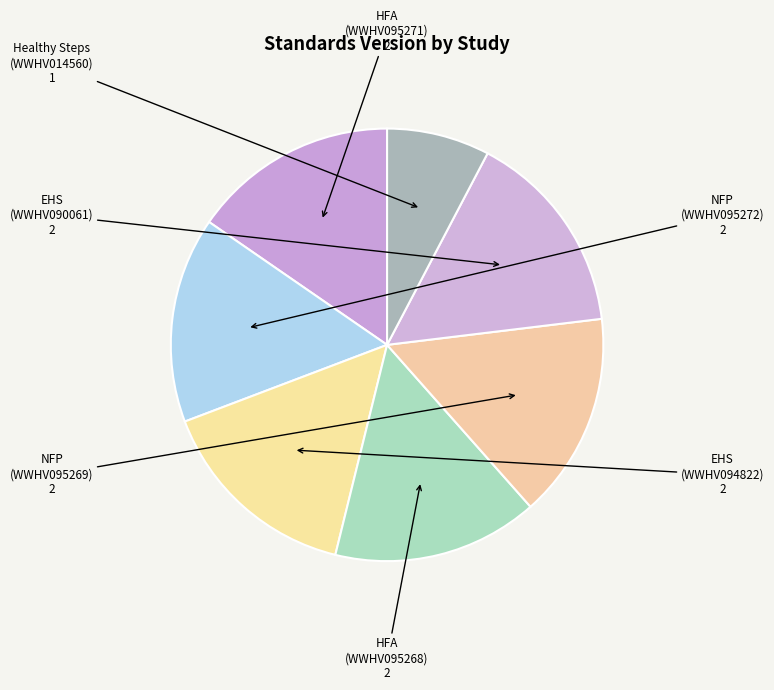

How many segments does this pie chart have?

7